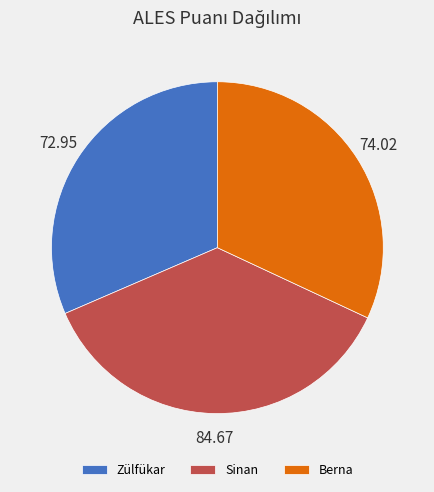

Combined, do Sinan and Berna account for over 50%?

Yes